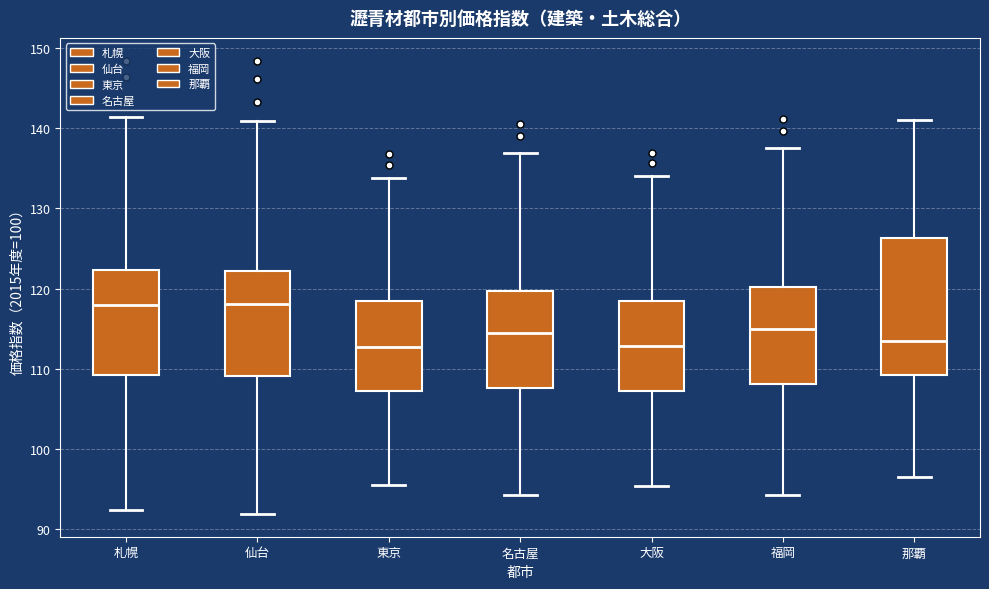

Reading left to right, transcribe this box plot: for each box, give where its median line is, the range the box spans, and where its two whiskers end, as read against the y-axis. The values are not printed on the chart, so give them approximately, as read against the axis.

札幌: median 118, box 109 to 122, whiskers 92 to 141
仙台: median 118, box 109 to 122, whiskers 92 to 141
東京: median 113, box 107 to 118, whiskers 96 to 134
名古屋: median 115, box 108 to 120, whiskers 94 to 137
大阪: median 113, box 107 to 119, whiskers 95 to 134
福岡: median 115, box 108 to 120, whiskers 94 to 138
那覇: median 114, box 109 to 126, whiskers 97 to 141